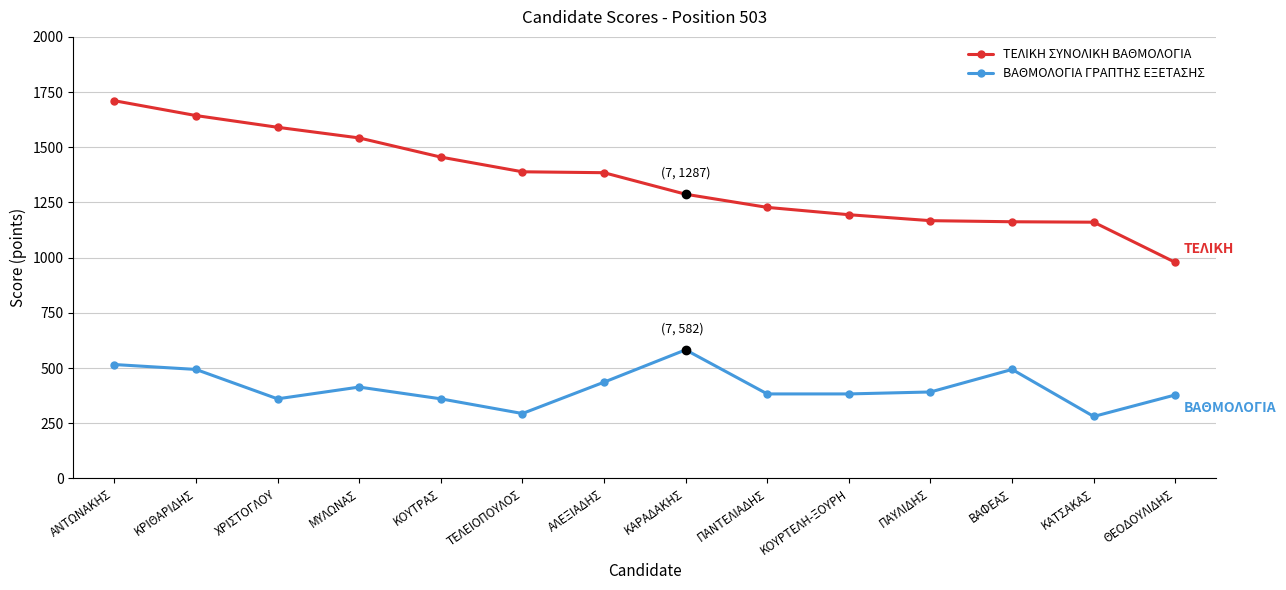

Between ΚΑΡΑΔΑΚΗΣ and ΠΑΥΛΙΔΗΣ, which series saw the biggest shift?

ΒΑΘΜΟΛΟΓΙΑ ΓΡΑΠΤΗΣ ΕΞΕΤΑΣΗΣ